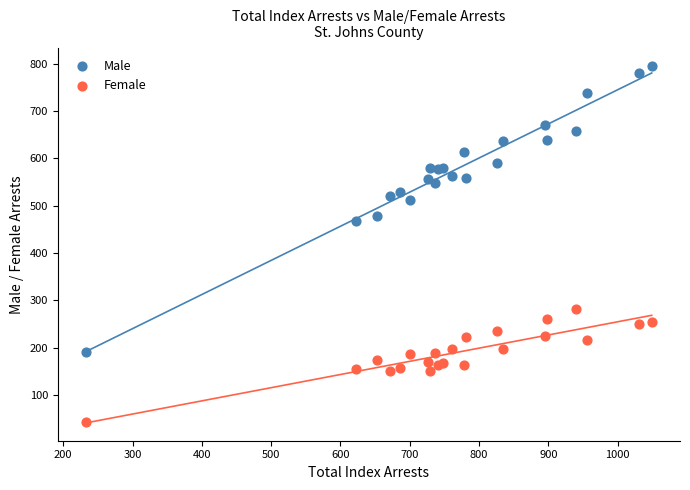

What is the X range (max minus min) for the scatter plot?

816